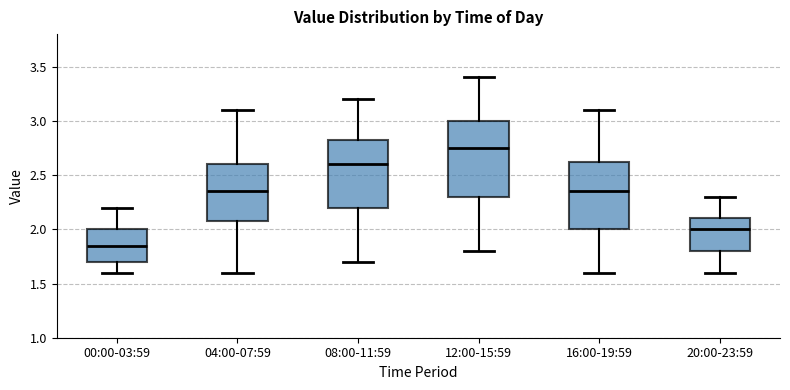

Comparing the boxes themselves (not the whiskers), which one is the tallest?

12:00-15:59